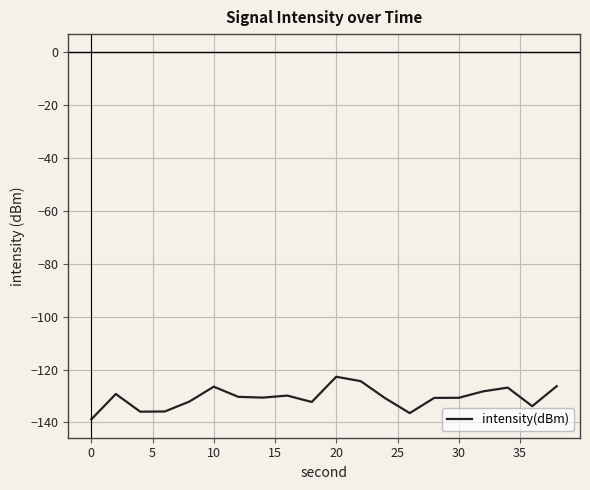

What is the difference between the maximum and minimum values?

16.1